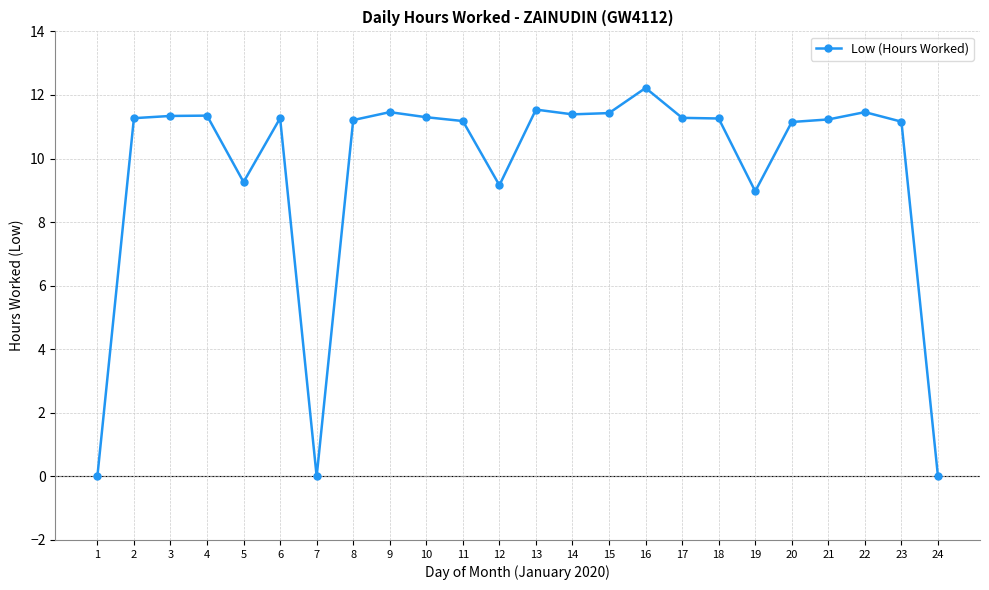

Is it true that the value at 21 is 11.2?

True